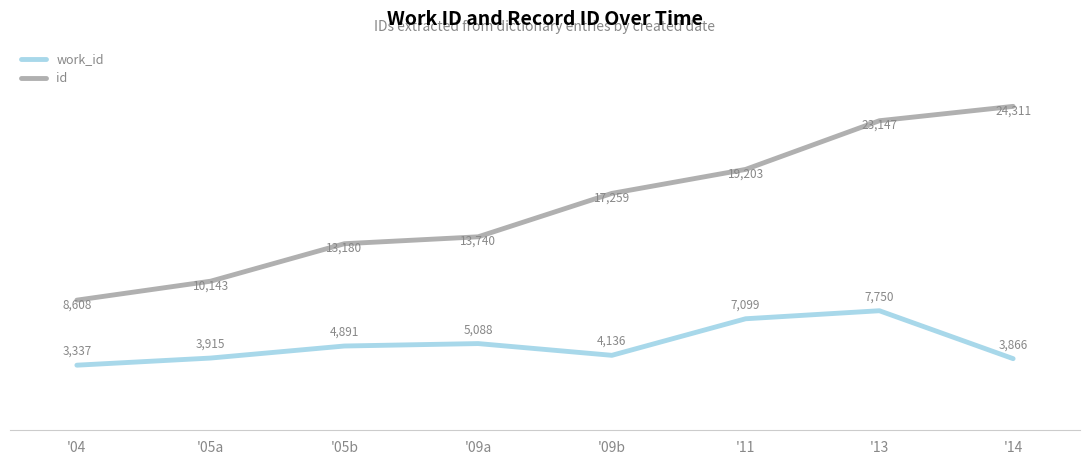

At which label does work_id reach its minimum?

'04